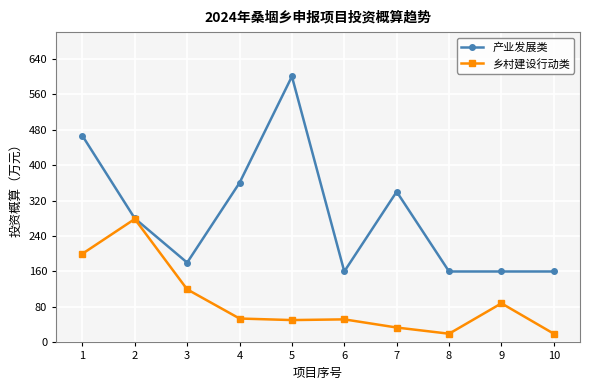

What is the value of the 乡村建设行动类 point at the 9th from the left?

88.2